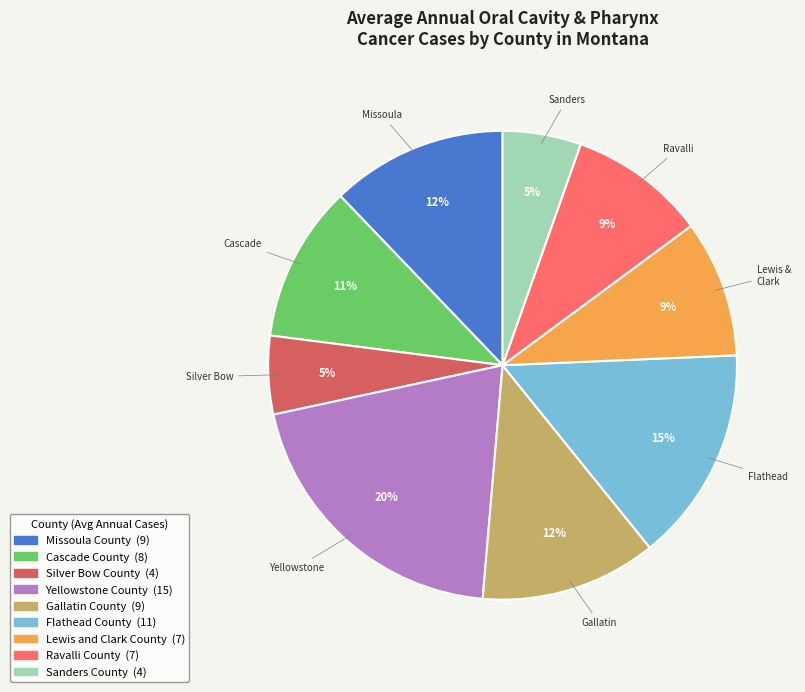

Is there any slice that represents more than half of the pie?

No